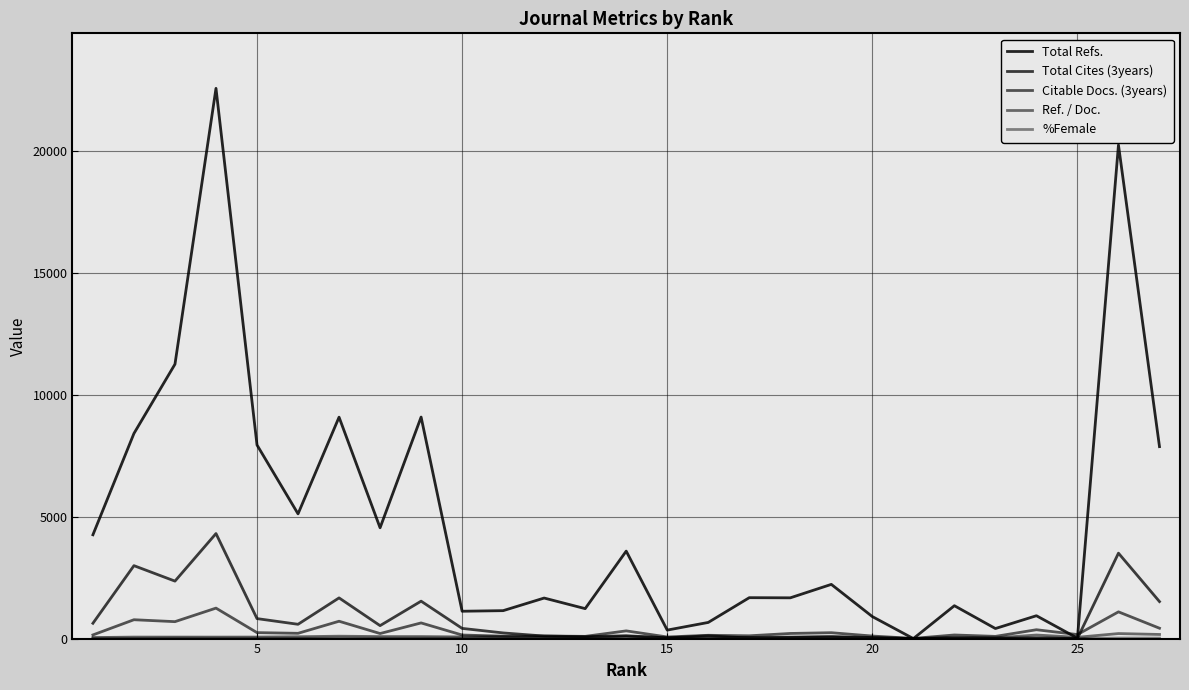

Is this an area chart (filled region under the line)?

No